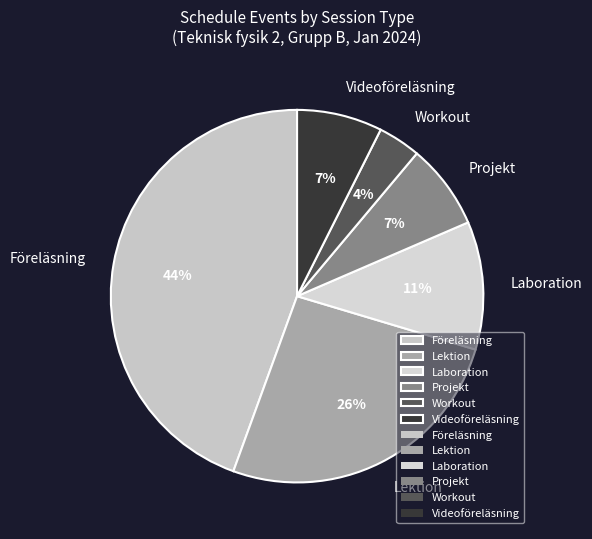

To the nearest percent, what is the average slice percentage?

17%